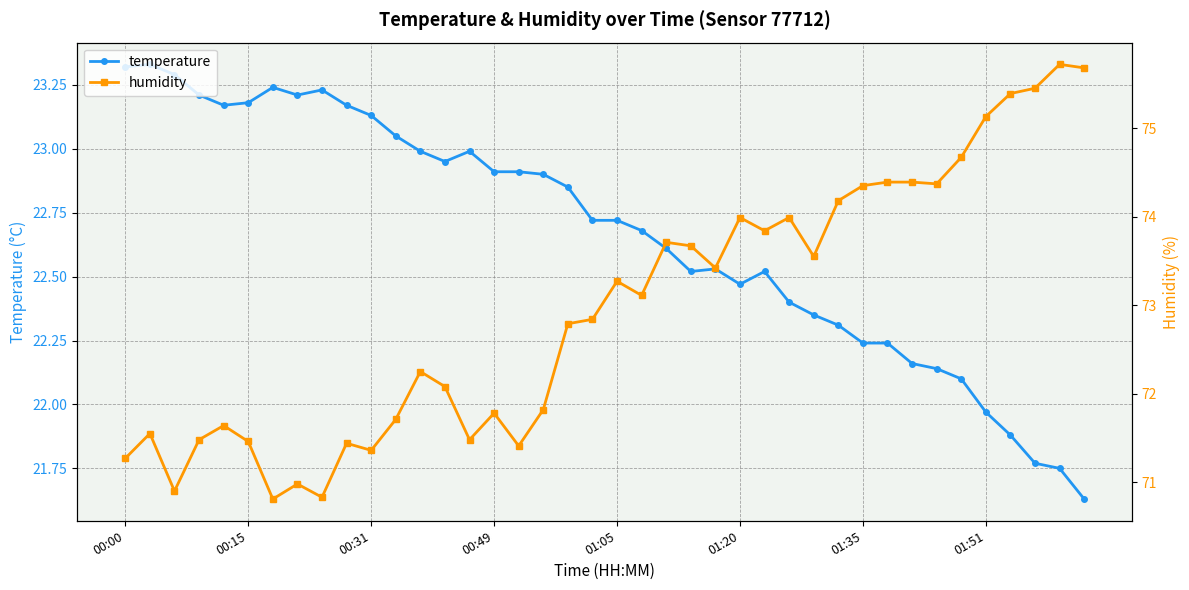

Where is temperature nearest to the value 22?

01:51